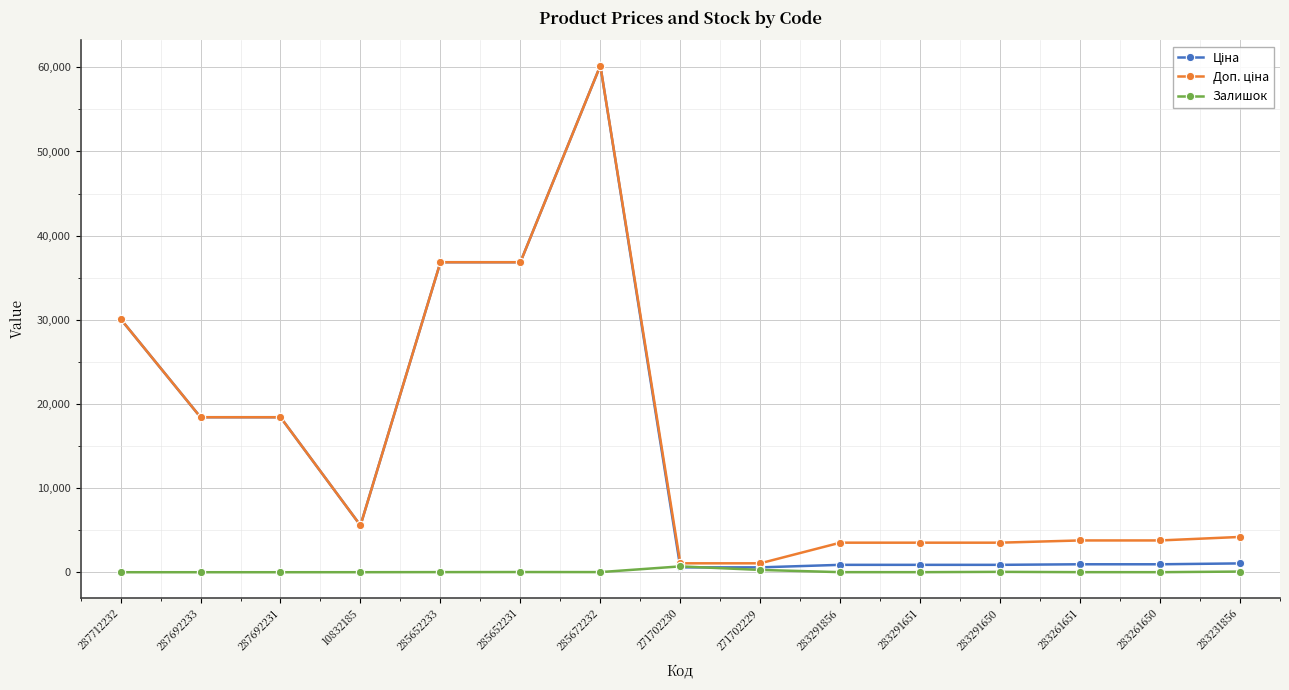

True or false: Залишок has more than 1 interior local peaks.

True